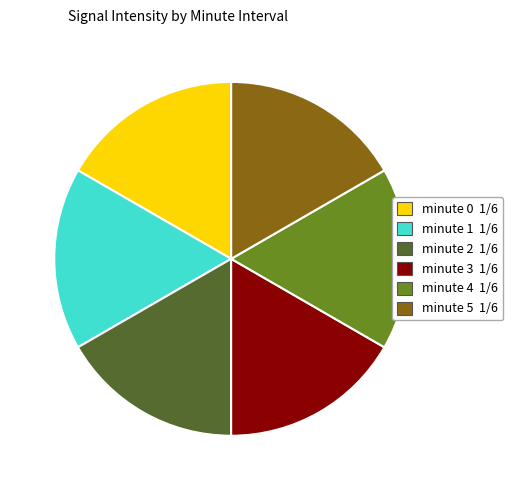

Do minute 3 1/6 and minute 2 1/6 together represent more than half of the pie?

No